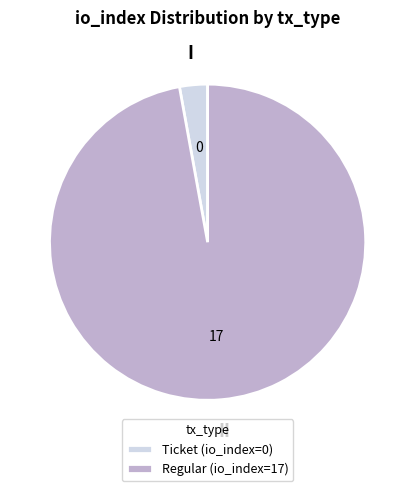

Combined, do Ticket (io_index=0) and Regular (io_index=17) account for over 50%?

Yes